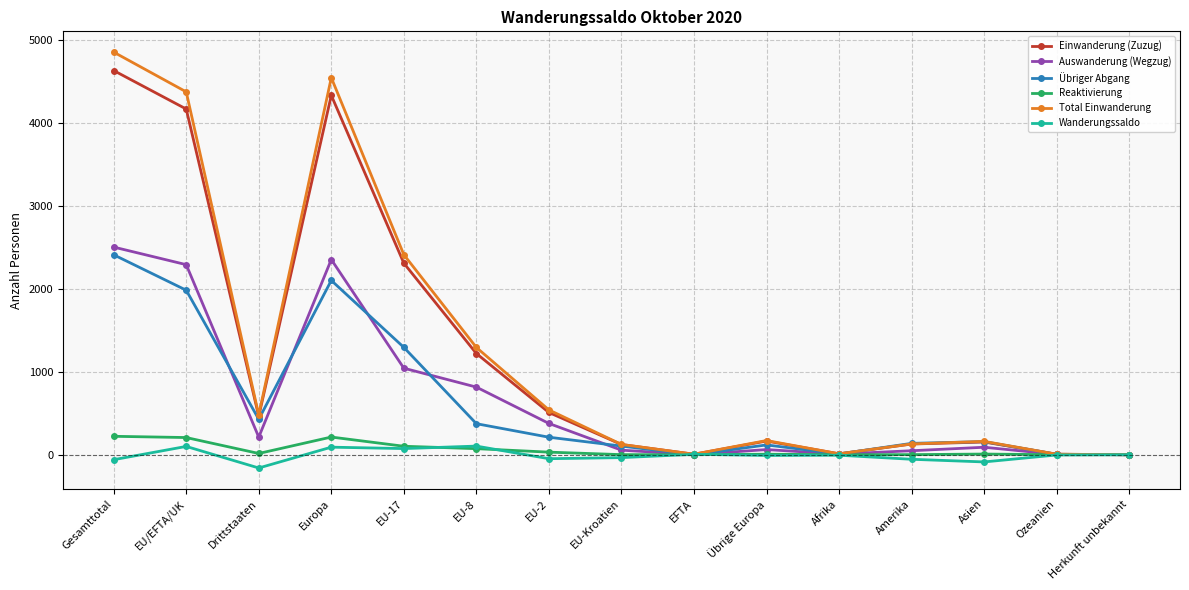

What is the value of the Wanderungssaldo point at the 5th from the left?

74